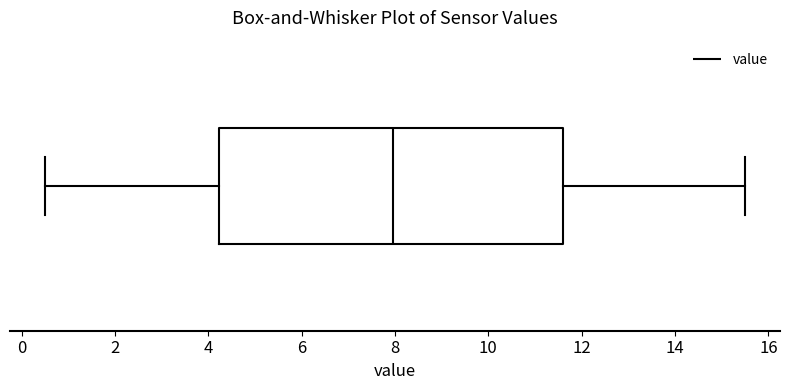

Where does the left whisker of the box end on the x-axis? The values are not printed on the chart, so give them approximately, as read against the axis.

0.6